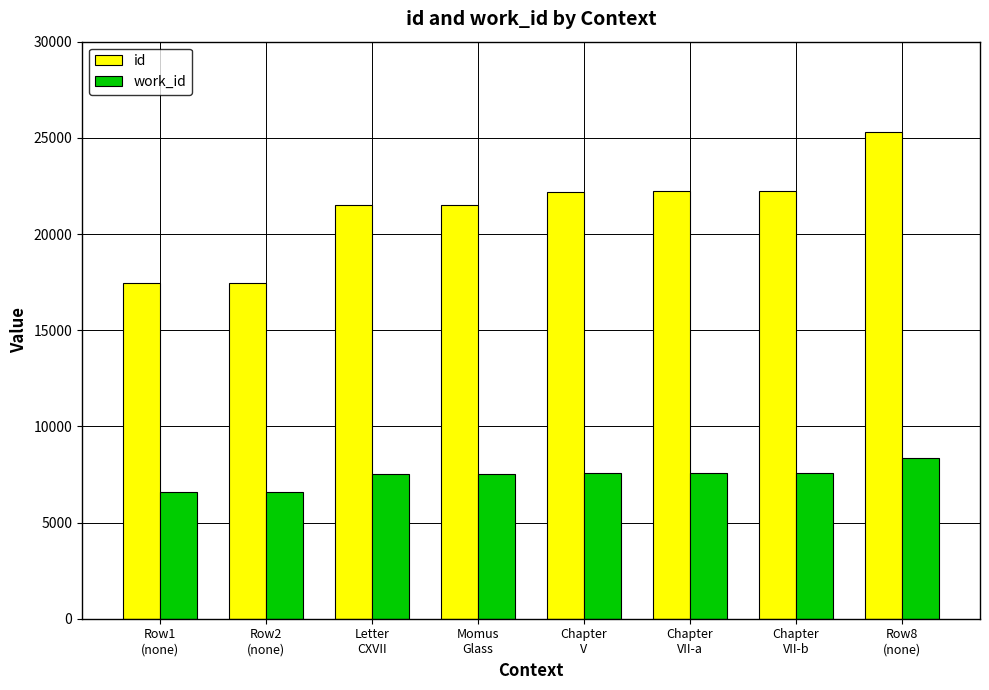

What is the difference between the maximum and minimum values in the id series?

7874